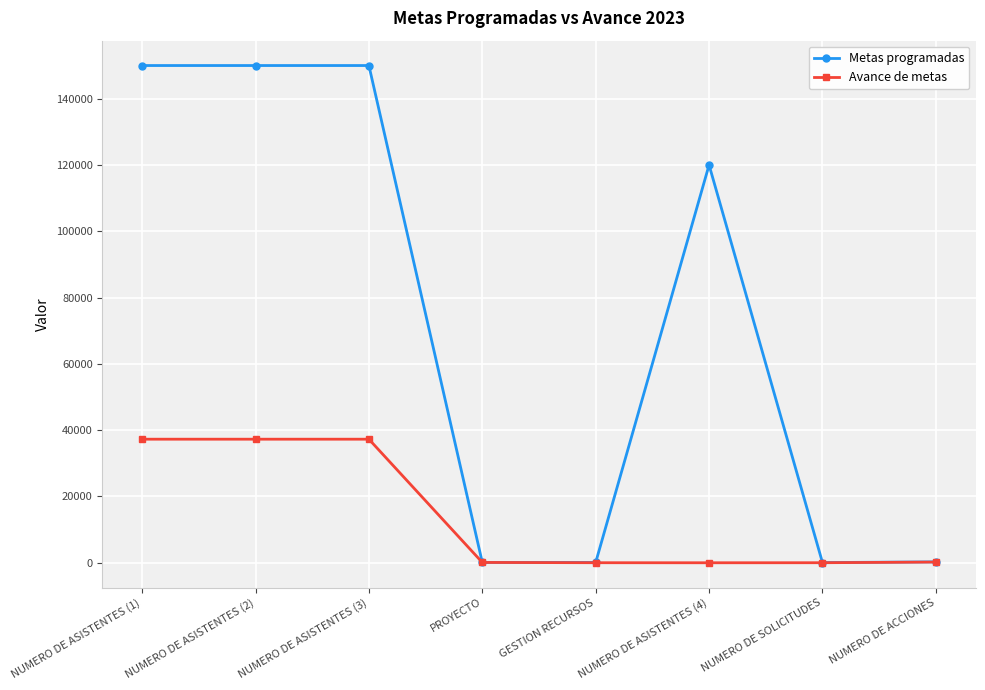

Rank the series by their maximum value, from lowest to highest.

Avance de metas, Metas programadas